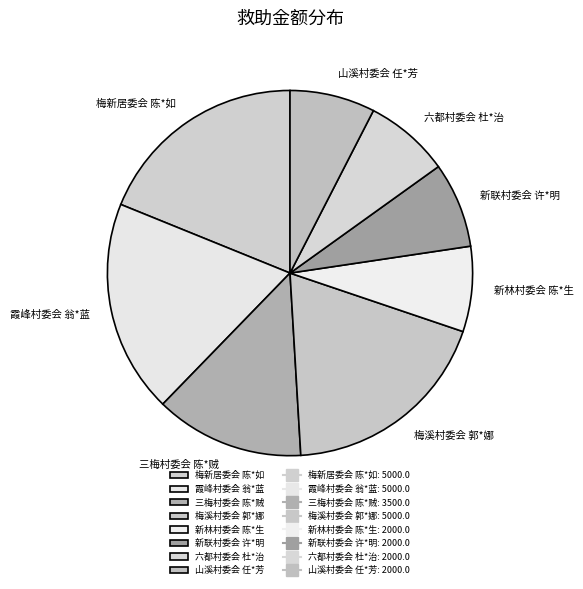

Approximately how many times larger is the value at 新联村委会 许*明 compared to 山溪村委会 任*芳?

1.0